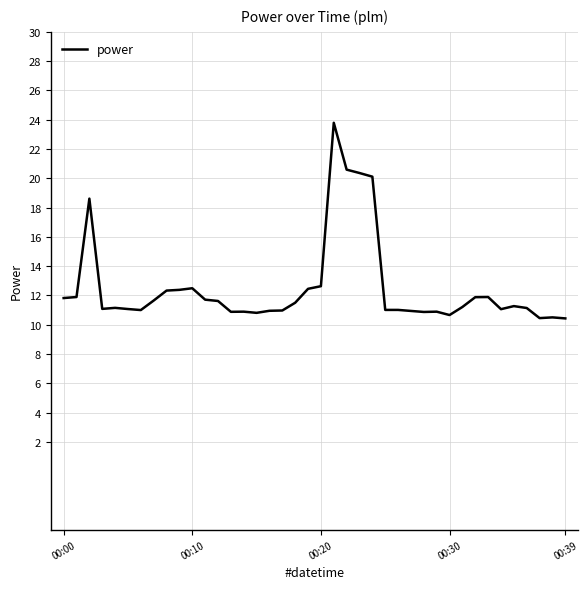

What is the sum of all values?

499.9